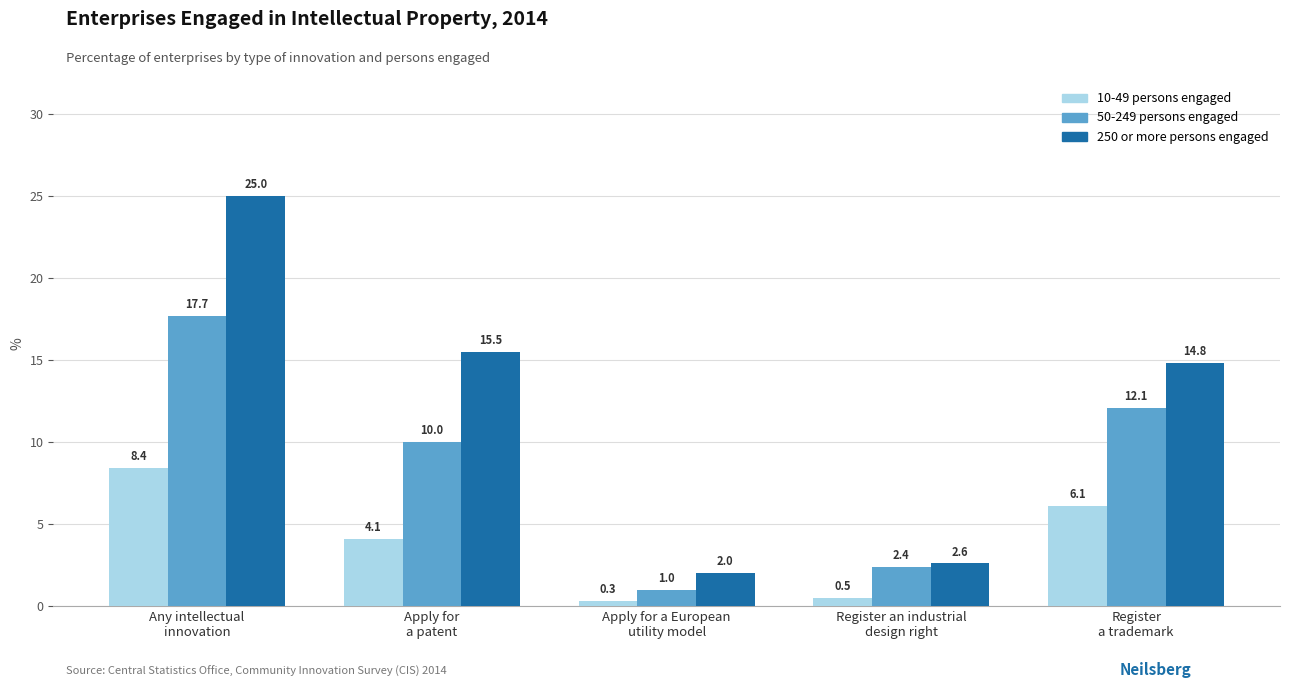

Reading left to right, list all the values displayed in this chart.

10-49 persons engaged: 8.4	4.1	0.3	0.5	6.1
50-249 persons engaged: 17.7	10.0	1.0	2.4	12.1
250 or more persons engaged: 25.0	15.5	2.0	2.6	14.8